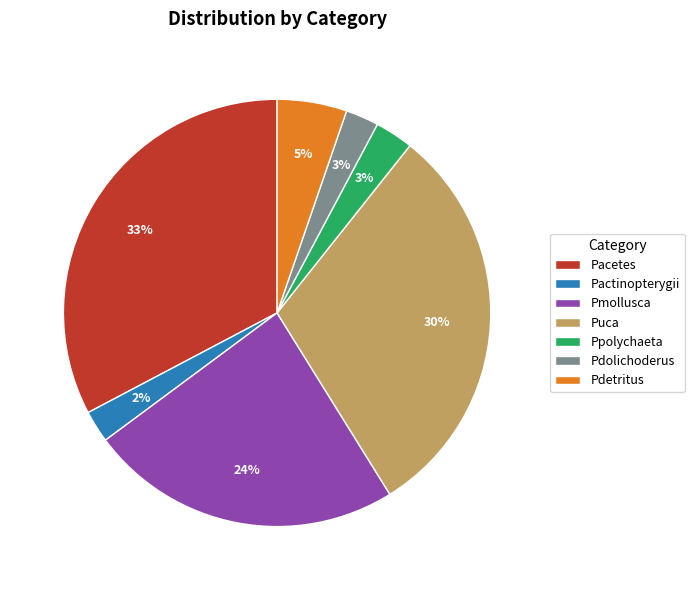

Is there a majority slice in this chart?

No